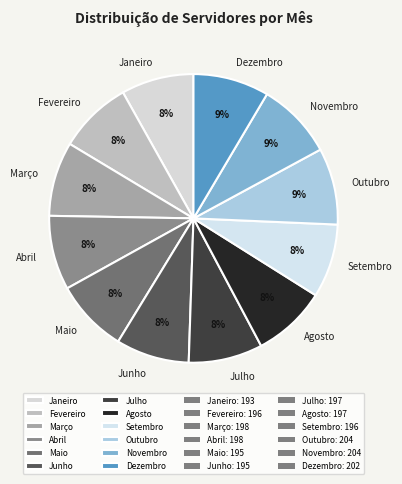

Approximately how many times larger is the value at Janeiro compared to Agosto?

1.0